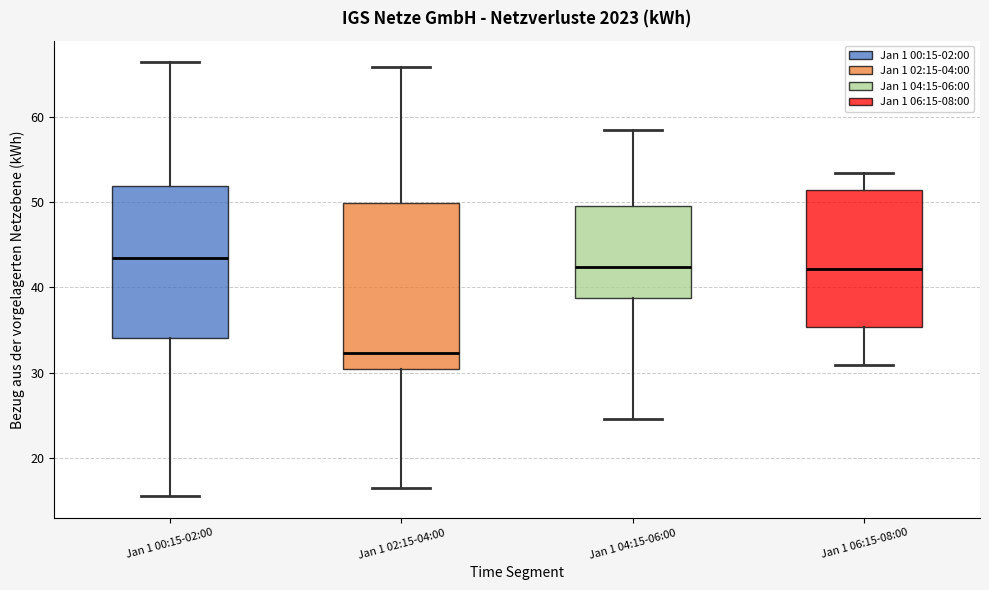

Reading left to right, read every box against the y-axis: the position of its median line, the range the box covers, and the ends of its whiskers. The values are not printed on the chart, so give them approximately, as read against the axis.

Jan 1 00:15-02:00: median 43, box 34 to 52, whiskers 16 to 66
Jan 1 02:15-04:00: median 32, box 30 to 50, whiskers 16 to 66
Jan 1 04:15-06:00: median 42, box 39 to 50, whiskers 25 to 58
Jan 1 06:15-08:00: median 42, box 35 to 51, whiskers 31 to 53